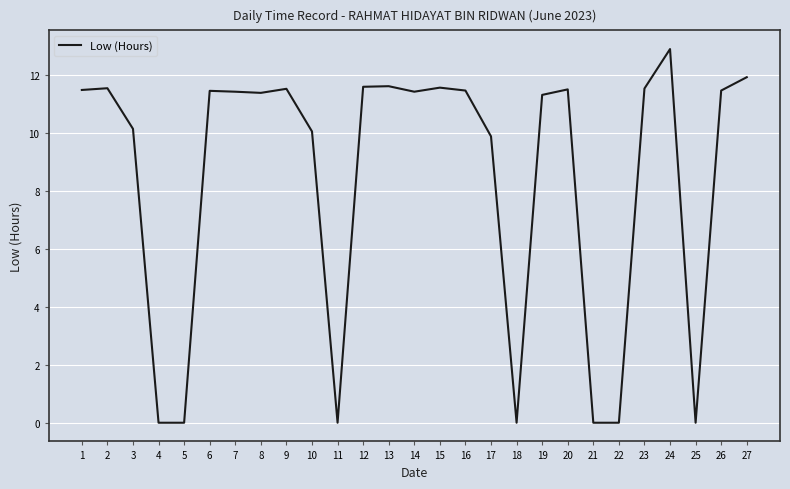

What is the change in value from 20 to 24?

+1.4